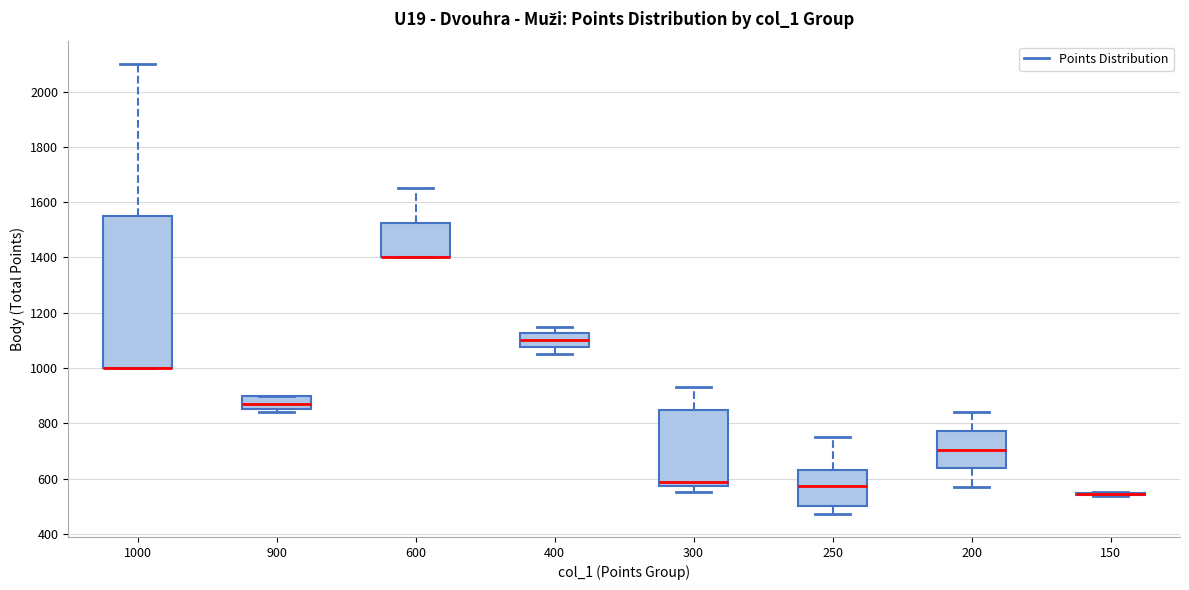

Reading left to right, transcribe this box plot: for each box, give where its median line is, the range the box spans, and where its two whiskers end, as read against the y-axis. The values are not printed on the chart, so give them approximately, as read against the axis.

1000: median 1000 (drawn on the box's lower edge), box 1000 to 1560, whiskers 1000 to 2100
900: median 880, box 860 to 900, whiskers 840 to 900
600: median 1400 (drawn on the box's lower edge), box 1400 to 1520, whiskers 1400 to 1660
400: median 1100, box 1080 to 1120, whiskers 1060 to 1160
300: median 580 (just above the box's lower edge), box 580 to 840, whiskers 560 to 940
250: median 580, box 500 to 640, whiskers 480 to 760
200: median 700, box 640 to 780, whiskers 580 to 840
150: box collapsed to a line at 540, whiskers 540 to 560